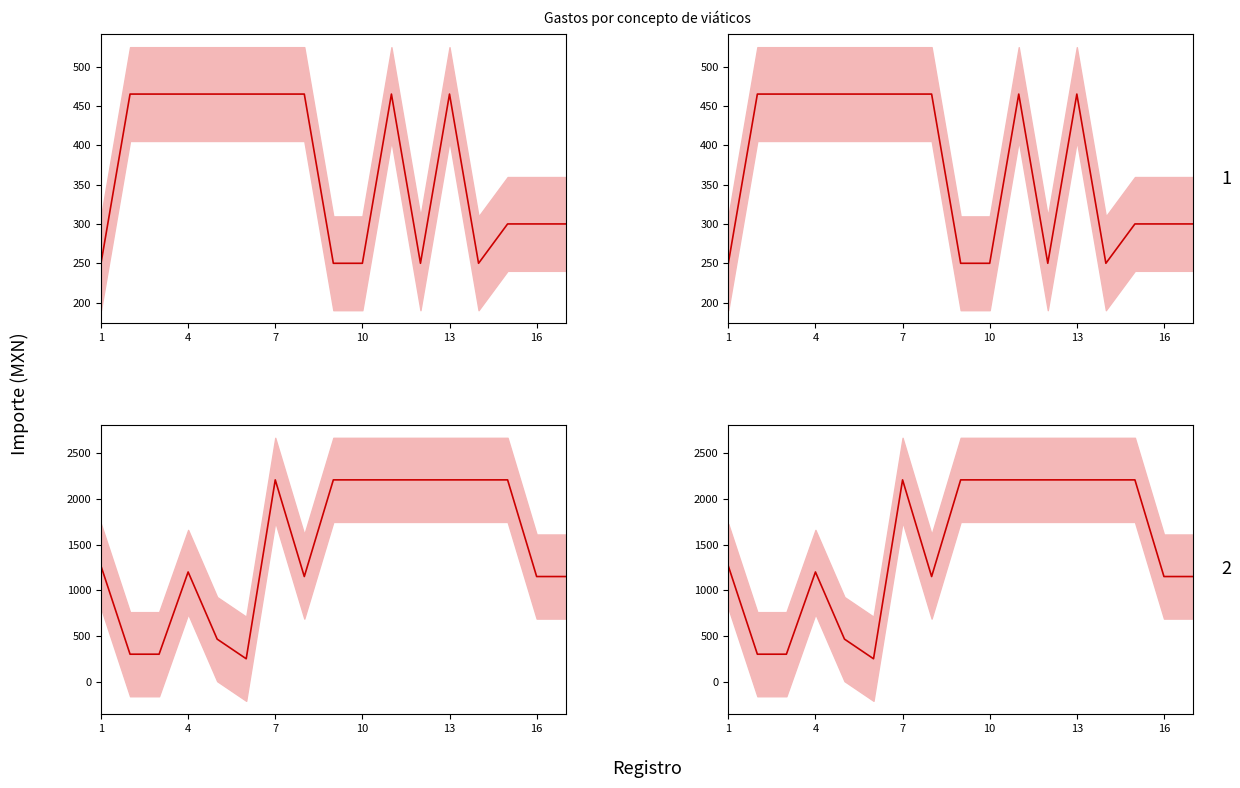

True or false: Importe ejercido por partida and Importe total erogado intersect in this chart.

False